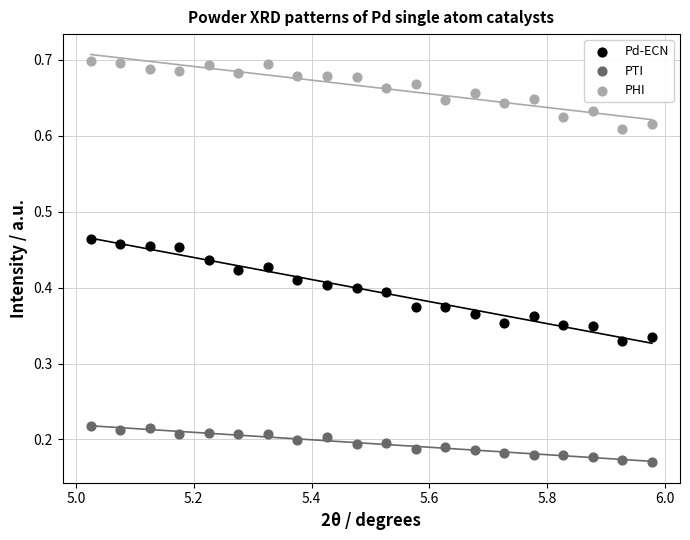

Which series contains the lowest Y value?

PTI